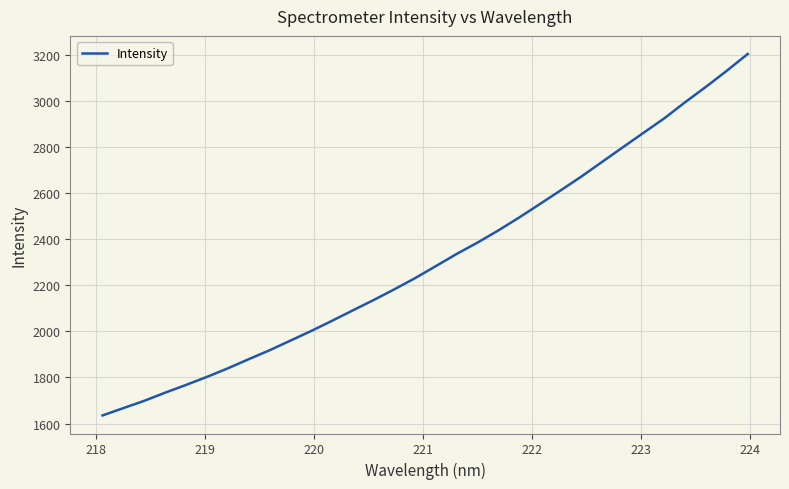

How many lines are shown in the chart?

1